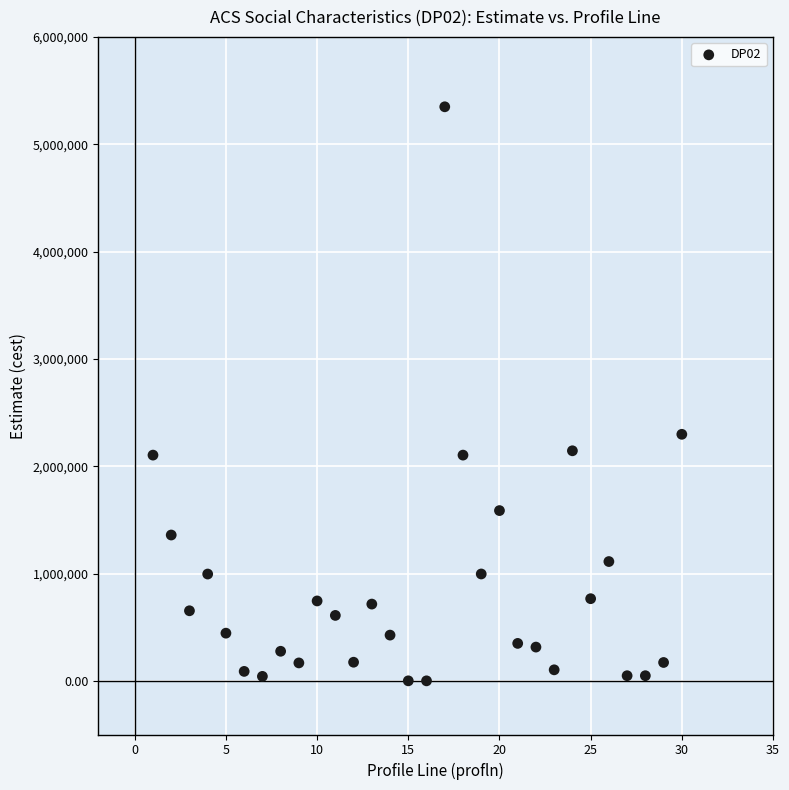

What Y value in the scatter plot is closest to 2674359?

2297166.0